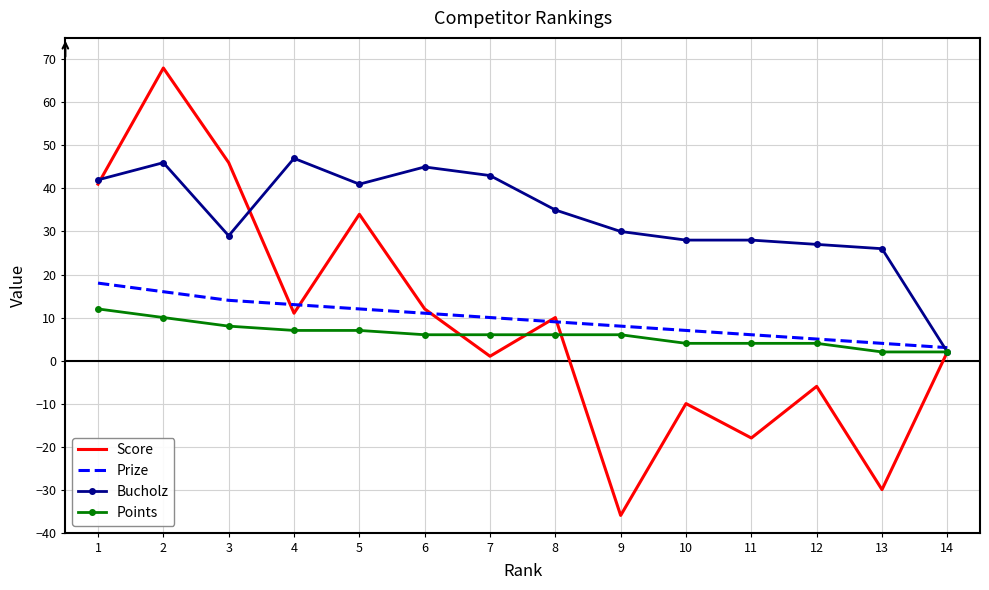

True or false: Score has a value of -55 at 9.

False